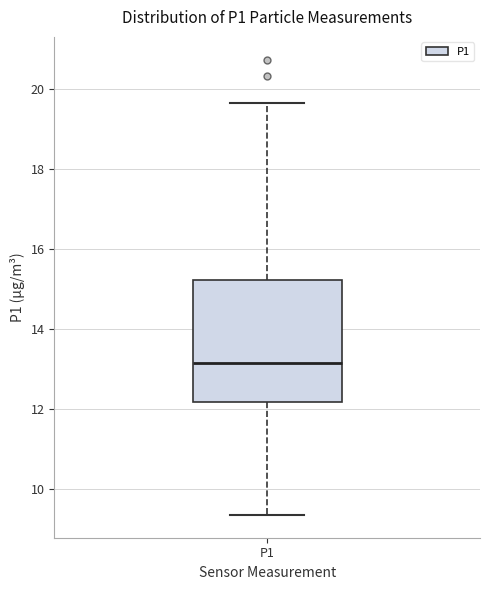

Transcribe this box plot: give where the median line is, the range the box spans, and where the two whiskers end, as read against the y-axis. The values are not printed on the chart, so give them approximately, as read against the axis.

median 13.2, box 12.2 to 15.2, whiskers 9.4 to 19.6